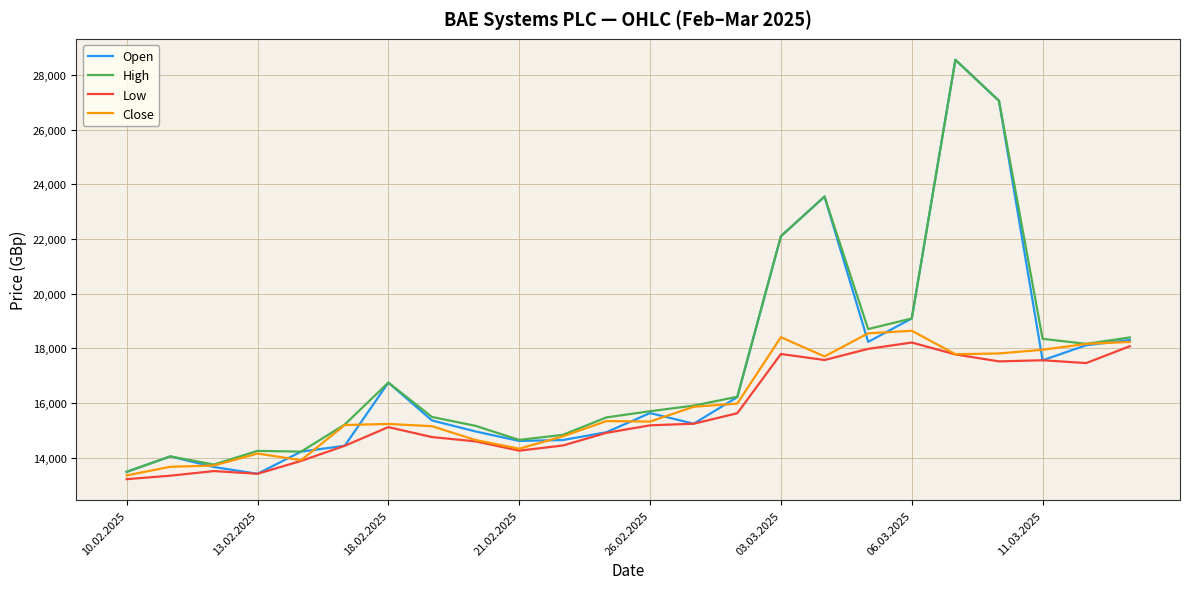

Which series has the largest range (max minus min)?

Open